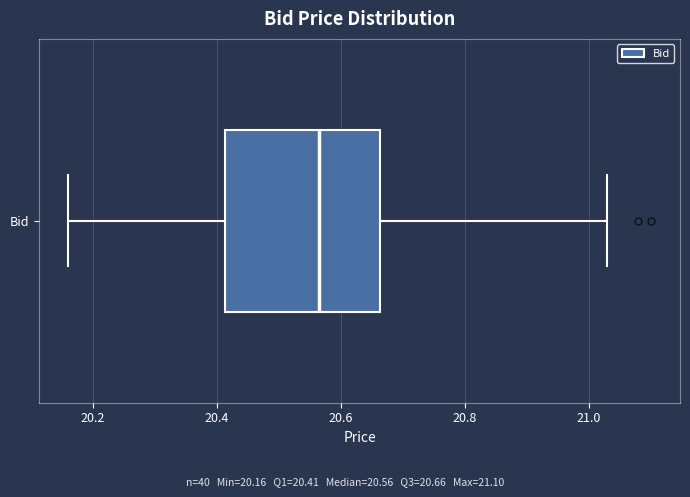

Transcribe this box plot: give where the median line is, the range the box spans, and where the two whiskers end, as read against the x-axis. The values are not printed on the chart, so give them approximately, as read against the axis.

median 20.56, box 20.42 to 20.66, whiskers 20.16 to 21.04